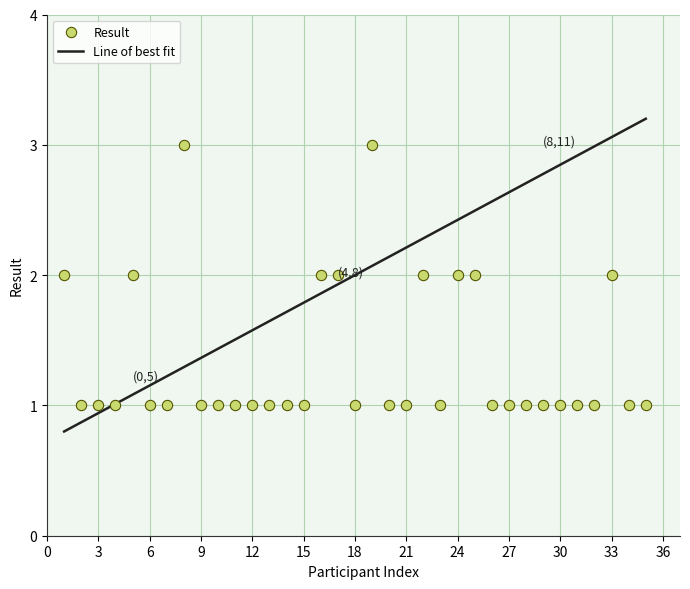

What is the range of X values (max minus min)?

34